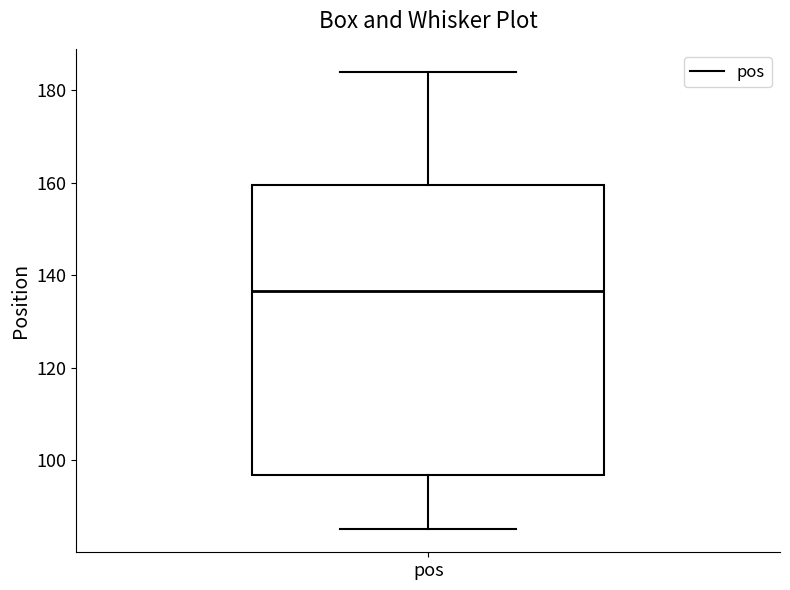

Read this box plot against the y-axis: the position of the median line, the range covered by the box, and the ends of both whiskers. The values are not printed on the chart, so give them approximately, as read against the axis.

median 136, box 96 to 160, whiskers 86 to 184